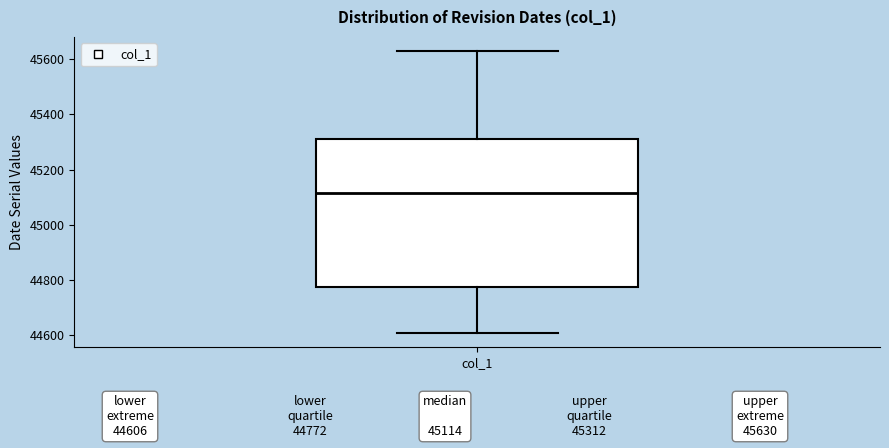

Where does the lower whisker of the box for col_1 end on the y-axis? The values are not printed on the chart, so give them approximately, as read against the axis.

44600